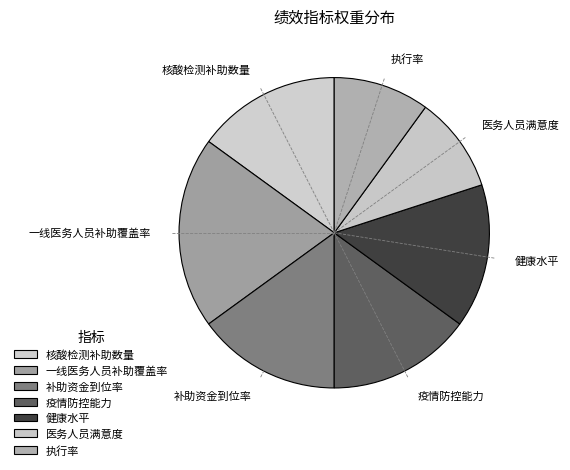

Combined, do 补助资金到位率 and 核酸检测补助数量 account for over 50%?

No